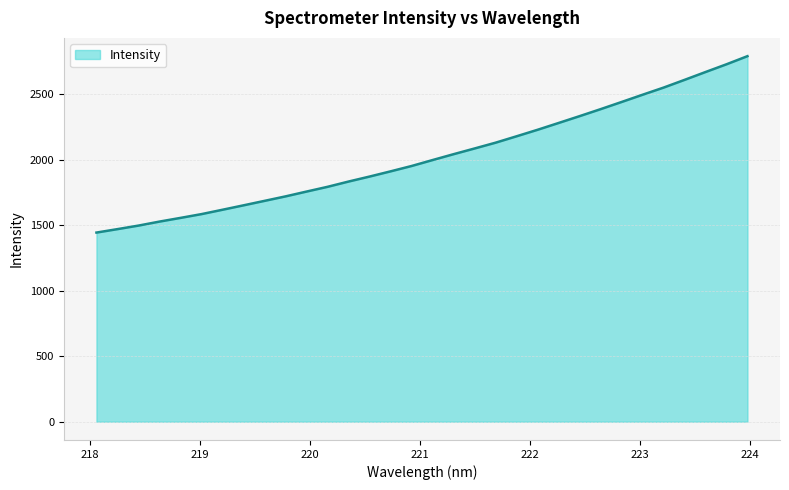

What is the maximum value shown in the chart?

2792.1